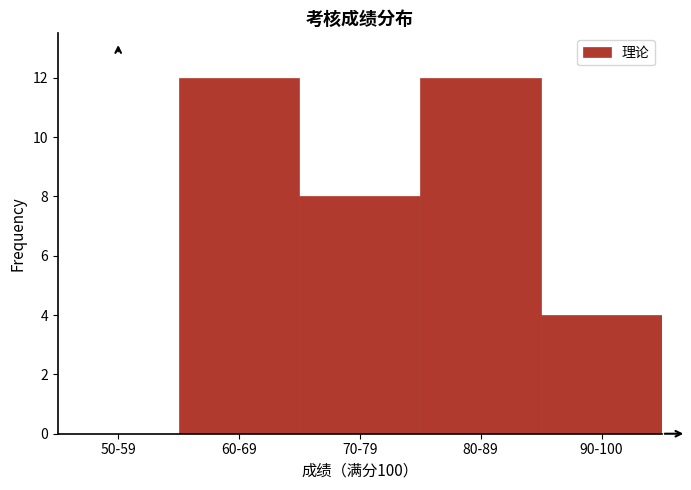

Reading left to right, extract all data points from this chart.

50-59=0	60-69=12	70-79=8	80-89=12	90-100=4